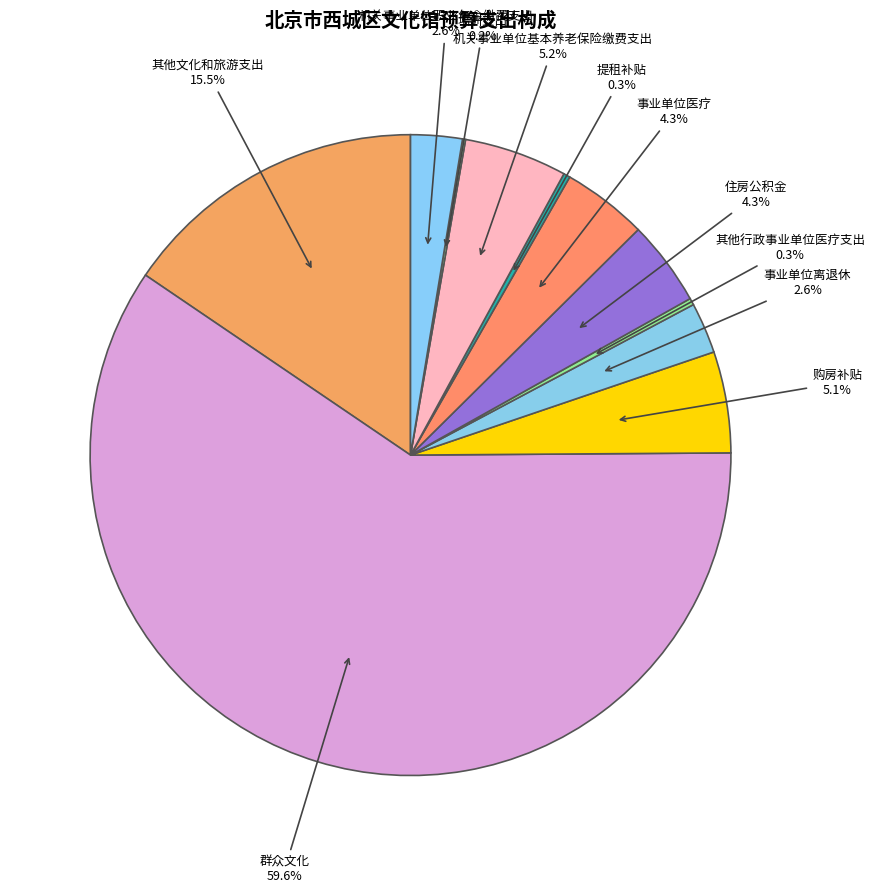

Combined, do 事业单位离退休 and 其他行政事业单位医疗支出 account for over 50%?

No